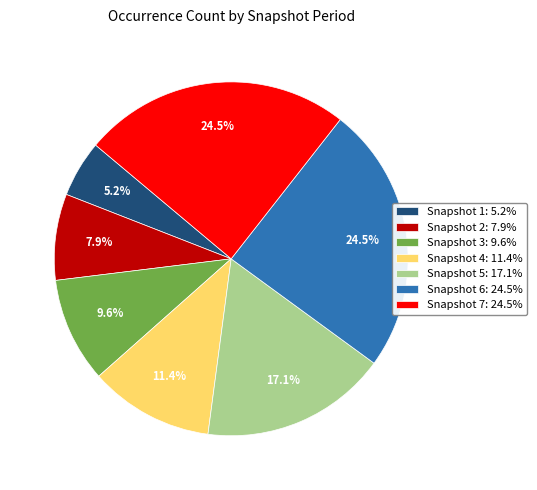

Is there a majority slice in this chart?

No